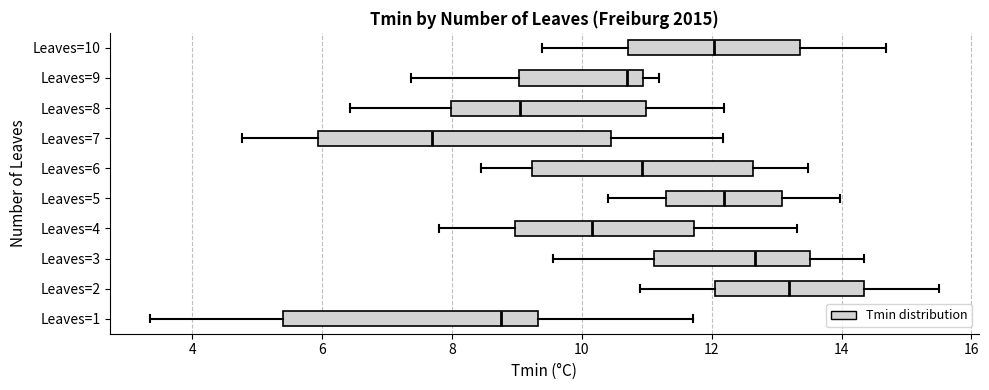

Reading bottom to top, transcribe this box plot: for each box, give where its median line is, the range the box spans, and where its two whiskers end, as read against the x-axis. The values are not printed on the chart, so give them approximately, as read against the axis.

Leaves=1: median 8.8, box 5.4 to 9.4, whiskers 3.4 to 11.8
Leaves=2: median 13.2, box 12.0 to 14.4, whiskers 10.8 to 15.6
Leaves=3: median 12.6, box 11.2 to 13.6, whiskers 9.6 to 14.4
Leaves=4: median 10.2, box 9.0 to 11.8, whiskers 7.8 to 13.4
Leaves=5: median 12.2, box 11.2 to 13.0, whiskers 10.4 to 14.0
Leaves=6: median 11.0, box 9.2 to 12.6, whiskers 8.4 to 13.4
Leaves=7: median 7.6, box 6.0 to 10.4, whiskers 4.8 to 12.2
Leaves=8: median 9.0, box 8.0 to 11.0, whiskers 6.4 to 12.2
Leaves=9: median 10.8, box 9.0 to 11.0, whiskers 7.4 to 11.2
Leaves=10: median 12.0, box 10.8 to 13.4, whiskers 9.4 to 14.6